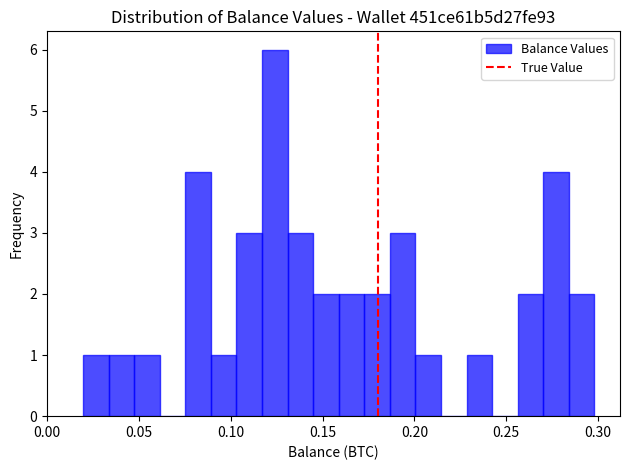

Read against the x-axis, roughly where is the centre of the tallest bar?

0.125